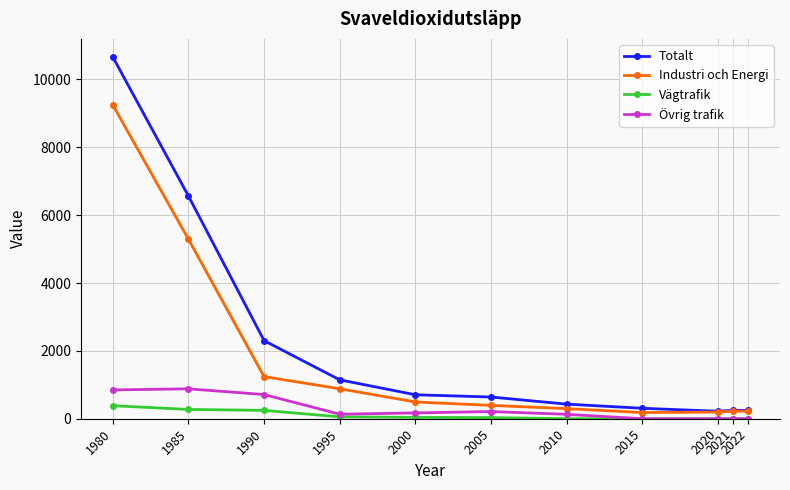

List the series in order of their peak value, lowest first.

Vägtrafik, Övrig trafik, Industri och Energi, Totalt